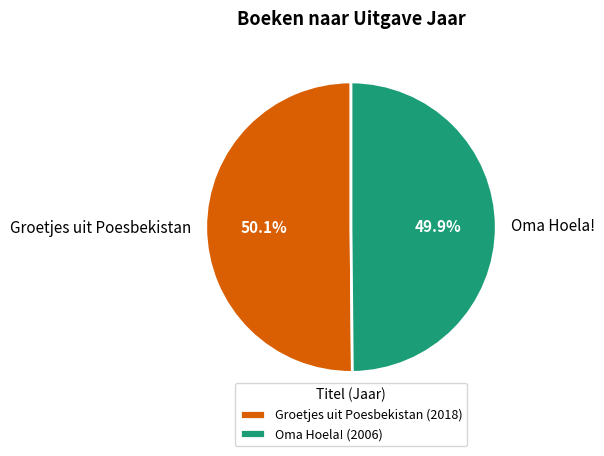

To the nearest percent, what portion does Groetjes uit Poesbekistan represent?

50%